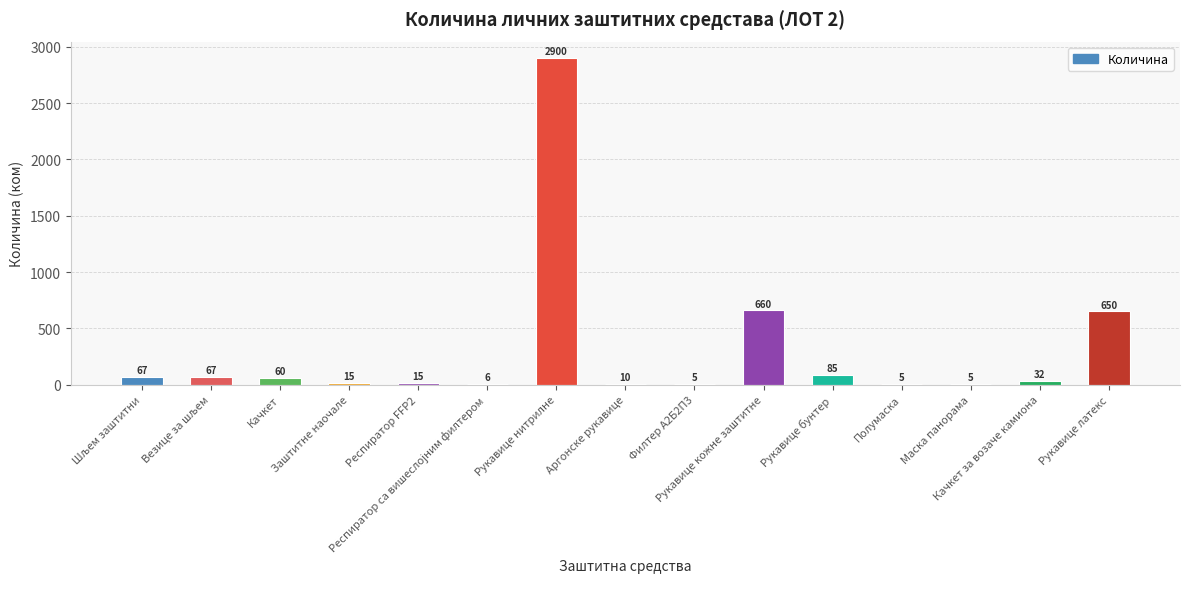

What is the maximum value shown in the chart?

2900